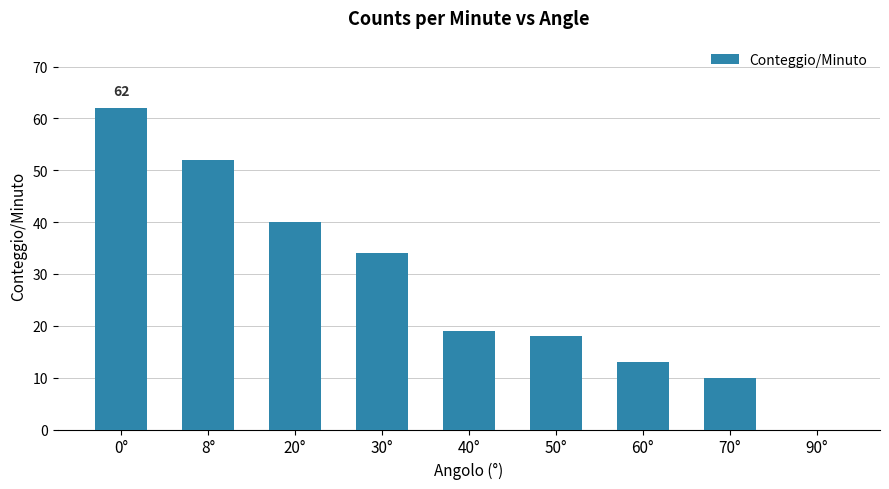

At which label is the value closest to 31?

30°